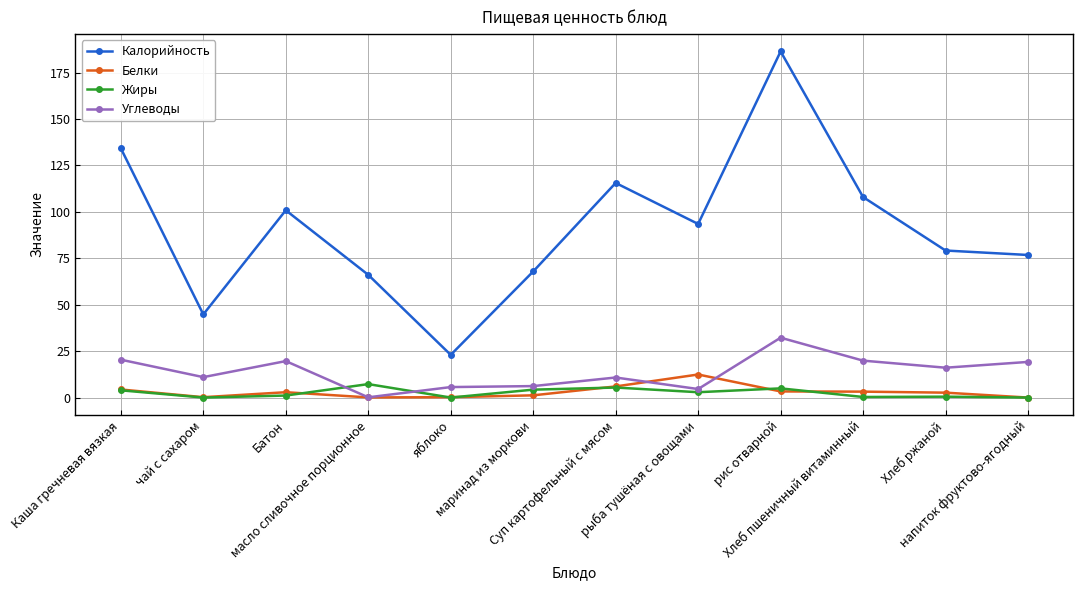

True or false: Калорийность and Жиры intersect in this chart.

False